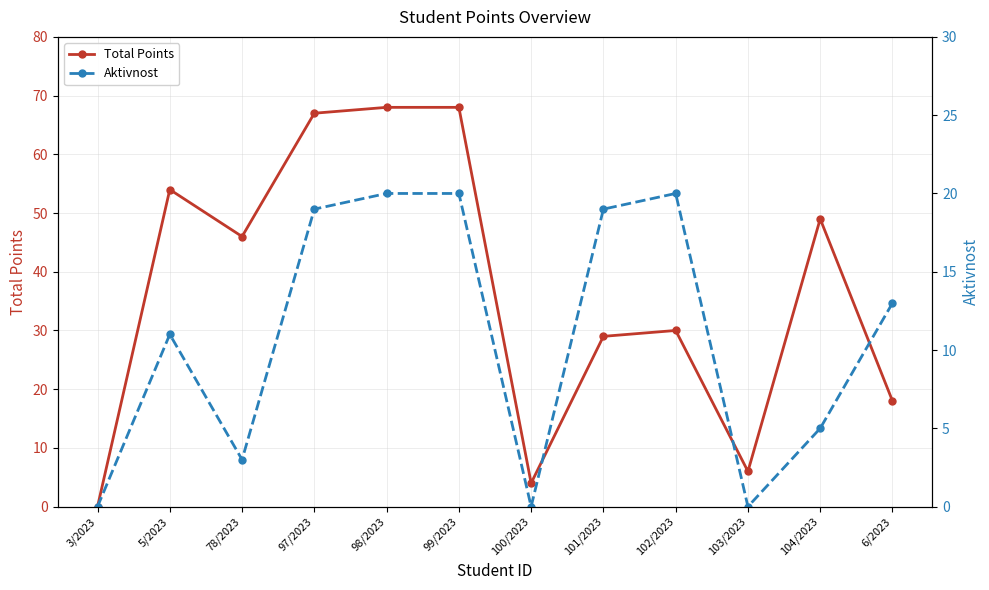

The value of Total Points at 3/2023 is 0. True or false?

True